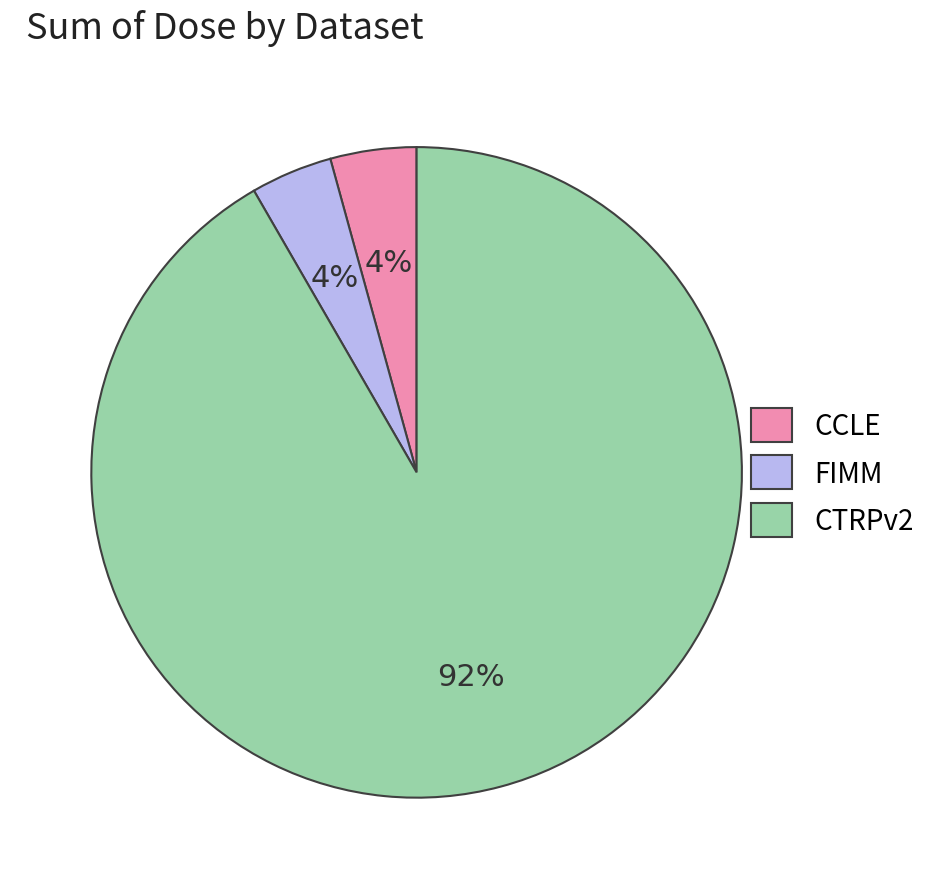

What percentage is the CCLE slice, to the nearest percent?

4%